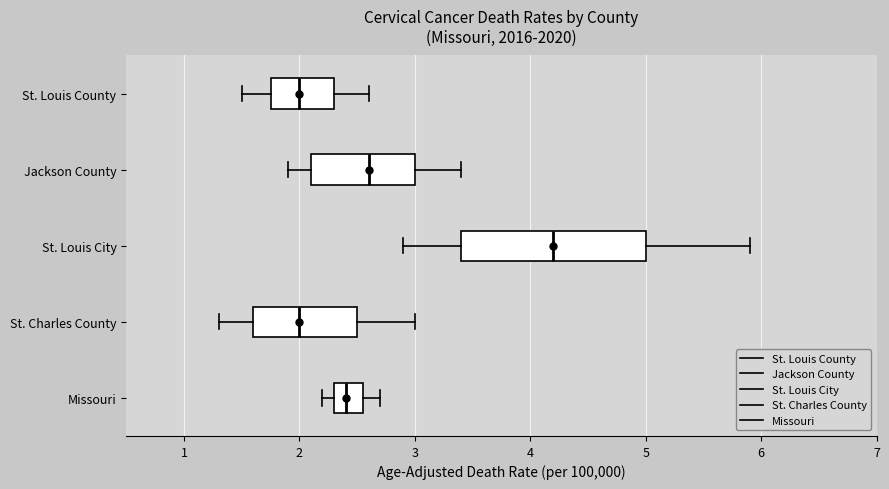

Reading bottom to top, read every box against the x-axis: the position of its median line, the range the box covers, and the ends of its whiskers. The values are not printed on the chart, so give them approximately, as read against the axis.

Missouri: median 2.4, box 2.3 to 2.6, whiskers 2.2 to 2.7
St. Charles County: median 2.0, box 1.6 to 2.5, whiskers 1.3 to 3.0
St. Louis City: median 4.2, box 3.4 to 5.0, whiskers 2.9 to 5.9
Jackson County: median 2.6, box 2.1 to 3.0, whiskers 1.9 to 3.4
St. Louis County: median 2.0, box 1.8 to 2.3, whiskers 1.5 to 2.6